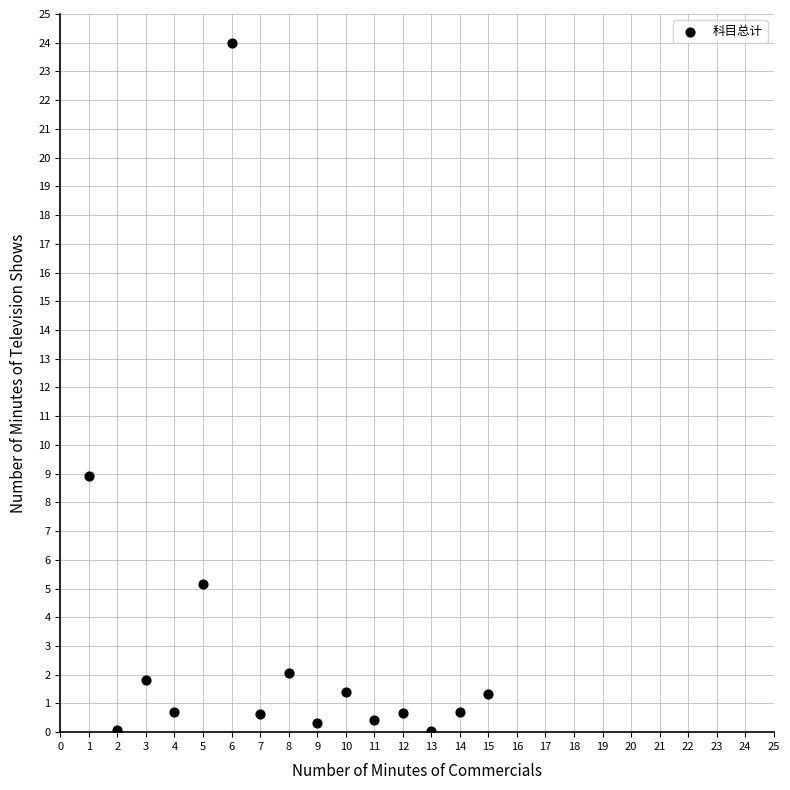

What Y value in the scatter plot is closest to 12?

8.9